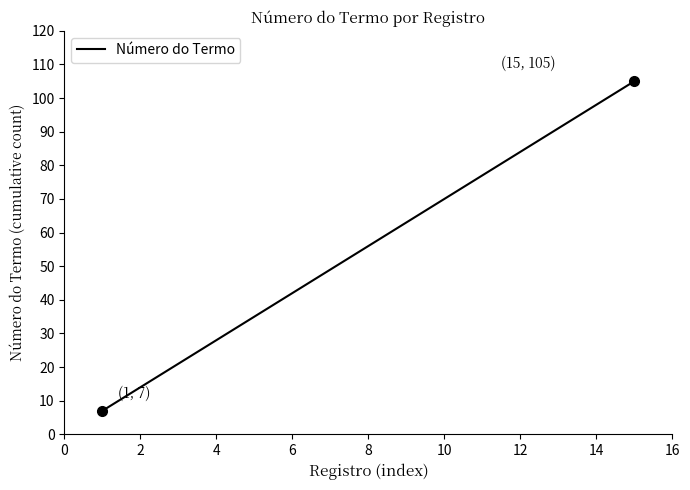

What is the smallest value displayed?

7